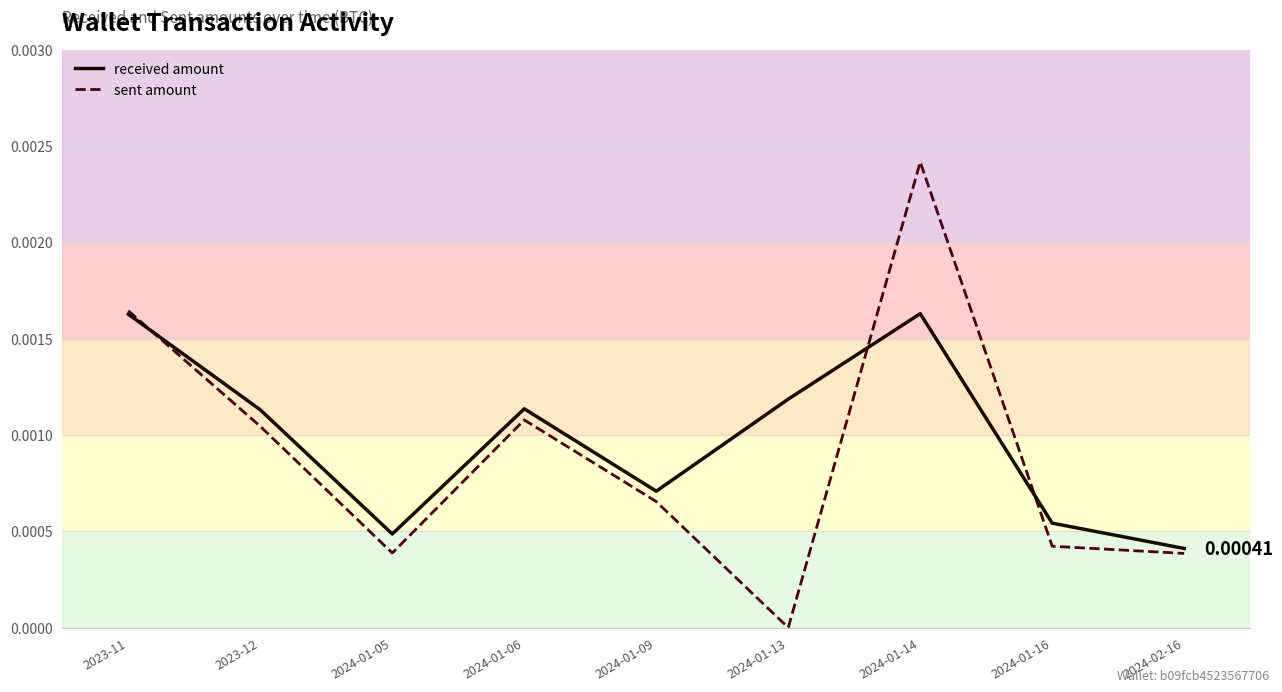

True or false: received amount has a value of 0.0 at 2023-11.

True